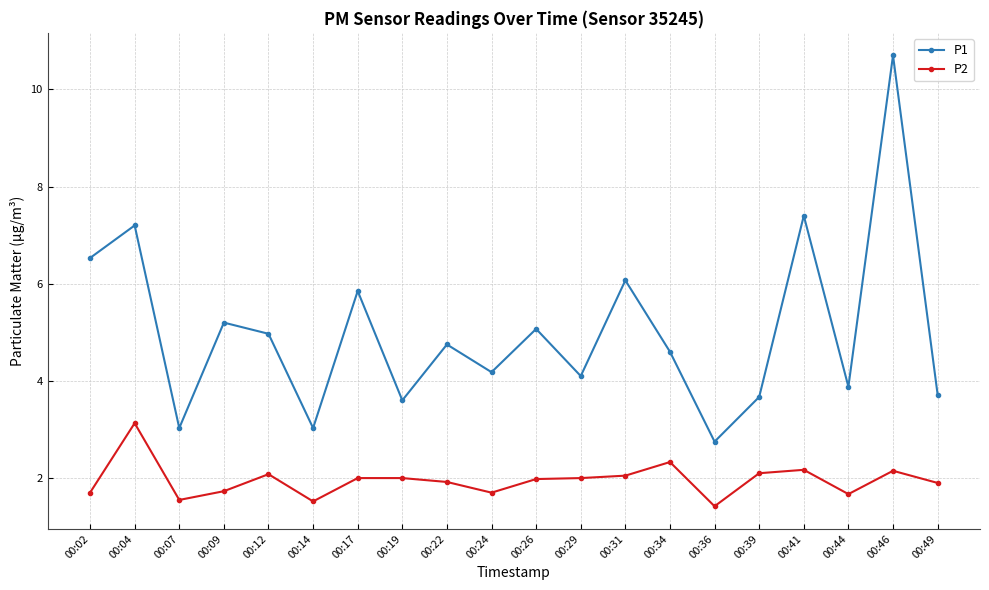

What is the sum of all P2 values?

39.1